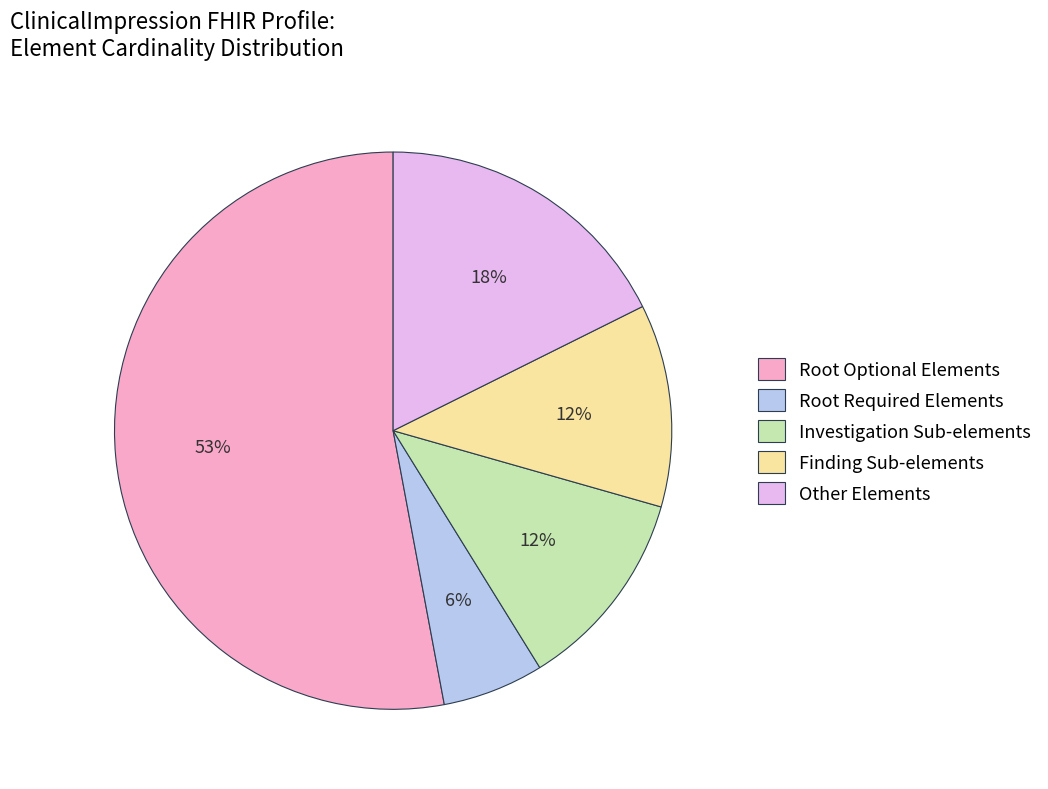

Is there any slice that represents more than half of the pie?

Yes